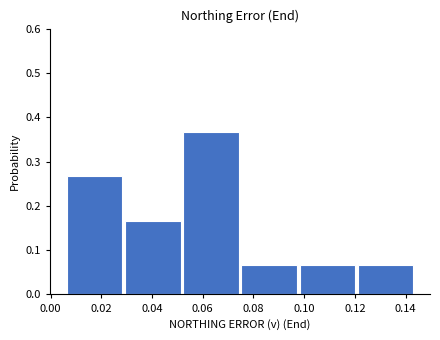

How tall is the bar that spans 0.120 to 0.144 on the x-axis? Neither the bar edges nor the heights are printed on the chart, so give them approximately, as read against the axes.

0.07